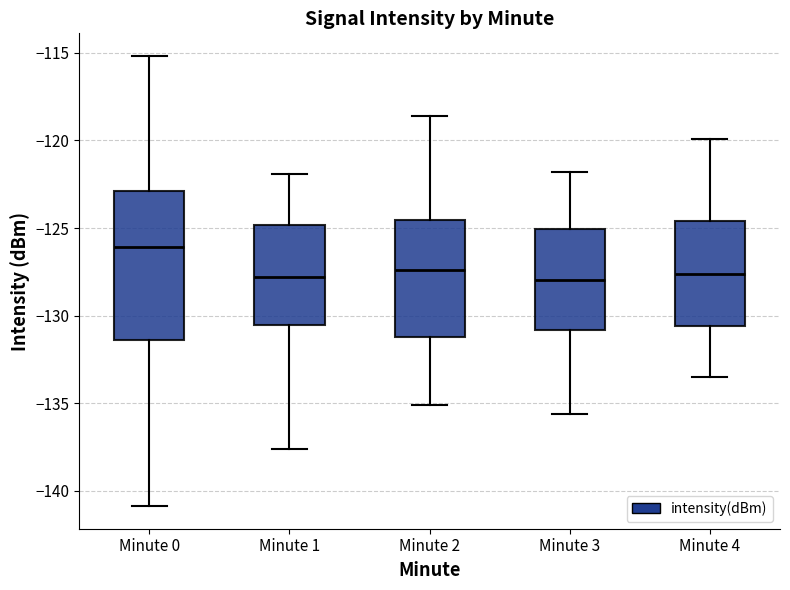

Where is the lower edge of the box for Minute 4 on the y-axis? The values are not printed on the chart, so give them approximately, as read against the axis.

-130.5